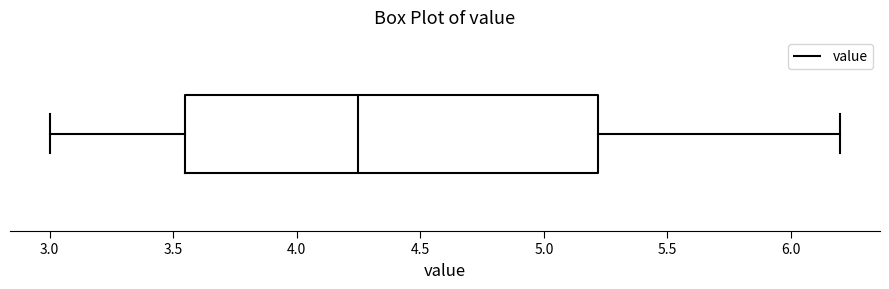

Where does the left whisker of the box end on the x-axis? The values are not printed on the chart, so give them approximately, as read against the axis.

3.00